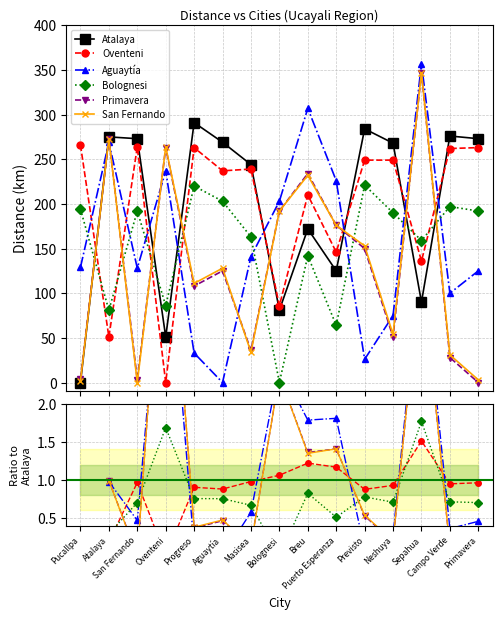

True or false: Bolognesi has more than 1 interior local peaks.

True